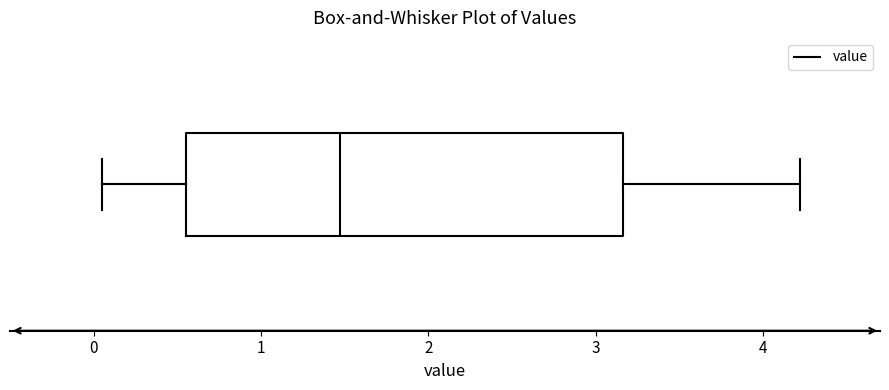

Read this box plot against the x-axis: the position of the median line, the range covered by the box, and the ends of both whiskers. The values are not printed on the chart, so give them approximately, as read against the axis.

median 1.5, box 0.6 to 3.2, whiskers 0.1 to 4.2